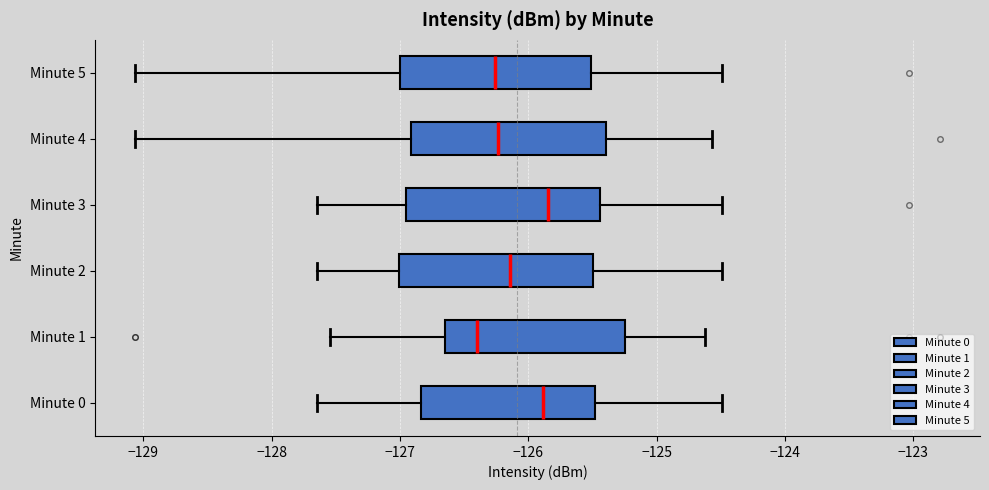

Where does the median line of the box for Minute 1 sit on the x-axis? The values are not printed on the chart, so give them approximately, as read against the axis.

-126.4